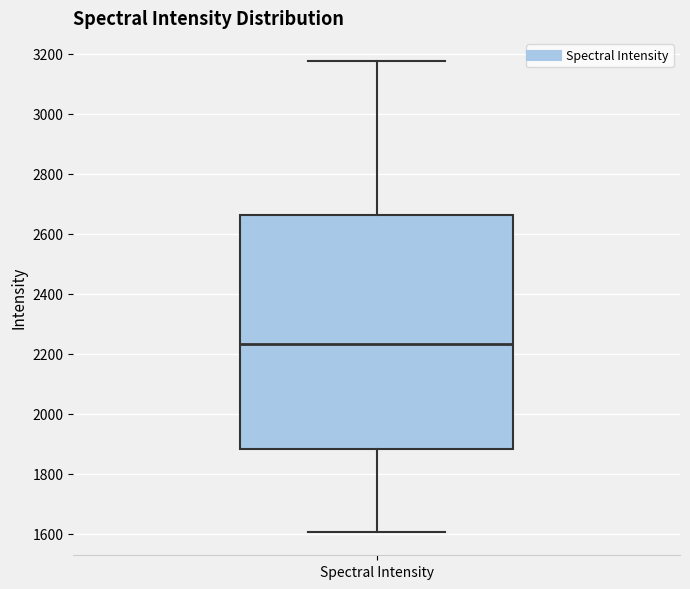

Where is the upper edge of the box for Spectral Intensity on the y-axis? The values are not printed on the chart, so give them approximately, as read against the axis.

2660